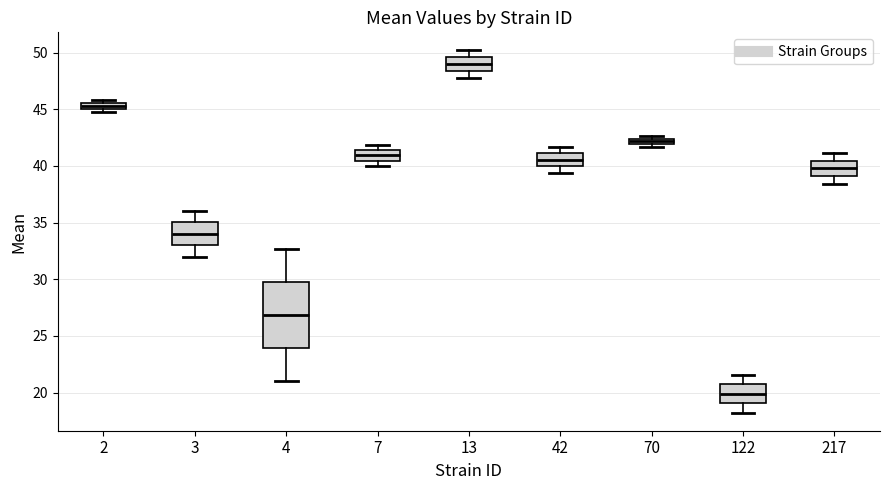

Which box is the tallest, from its lower edge to its upper edge?

4